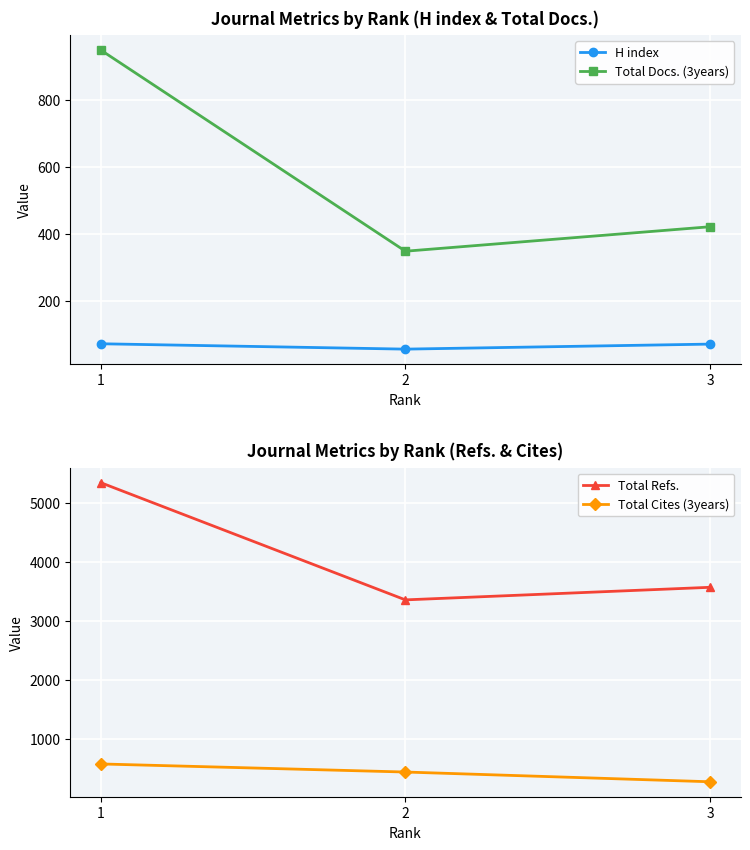

At which category is the sum across all series the highest?

1